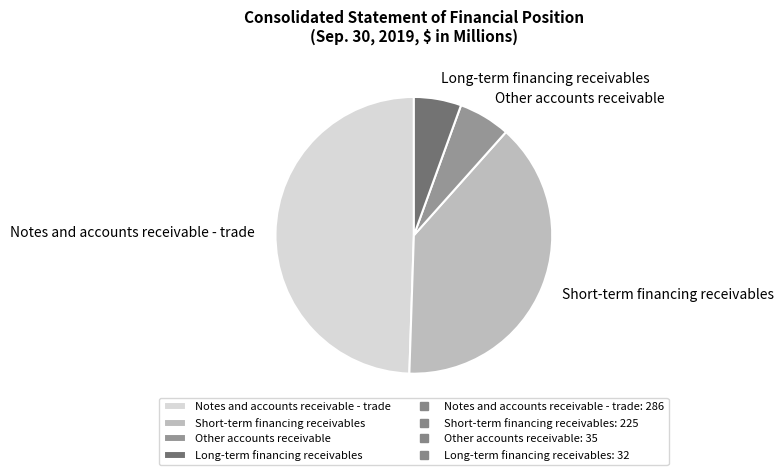

Is it true that Long-term financing receivables is 6% of the pie?

True